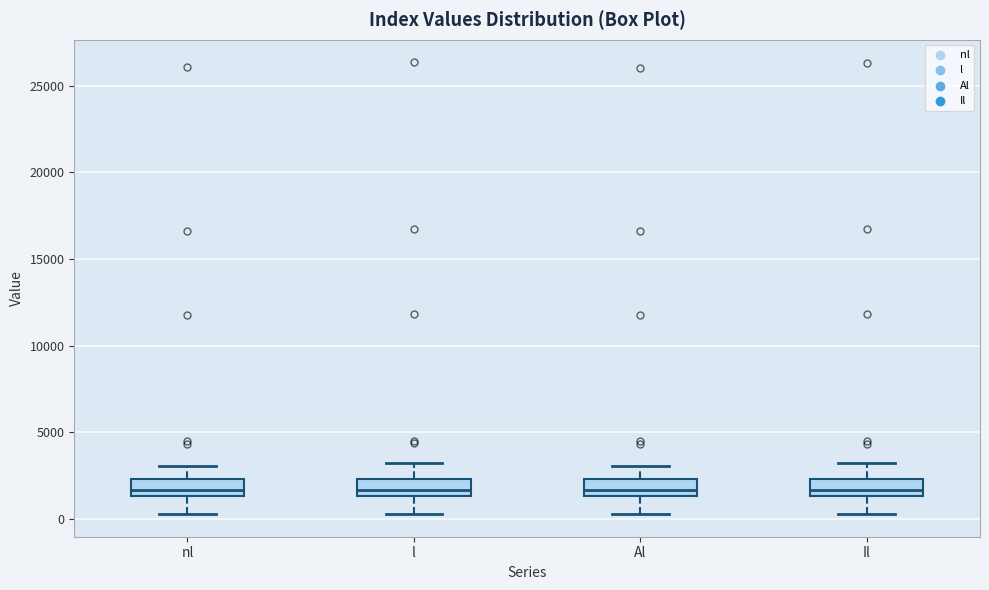

Reading left to right, transcribe this box plot: for each box, give where its median line is, the range the box spans, and where its two whiskers end, as read against the y-axis. The values are not printed on the chart, so give them approximately, as read against the axis.

nl: median 1500 (just above the box's lower edge), box 1500 to 2500, whiskers 500 to 3000
l: median 1500 (just above the box's lower edge), box 1500 to 2500, whiskers 500 to 3000
Al: median 1500 (just above the box's lower edge), box 1500 to 2500, whiskers 500 to 3000
Il: median 1500 (just above the box's lower edge), box 1500 to 2500, whiskers 500 to 3000